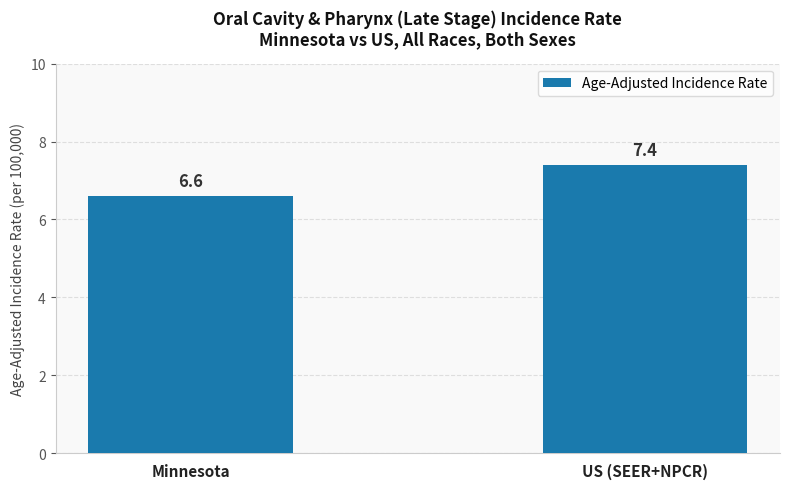

What is the sum of all values?

14.0